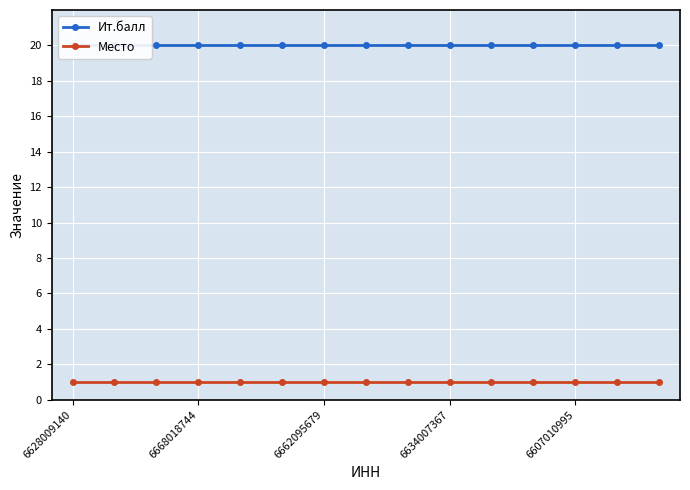

List the labels in order of Ит.балл value, largest first.

6628009140, 6668018744, 6662095679, 6634007367, 6607010995, 5, 6, 7, 8, 9, 10, 11, 12, 13, 14